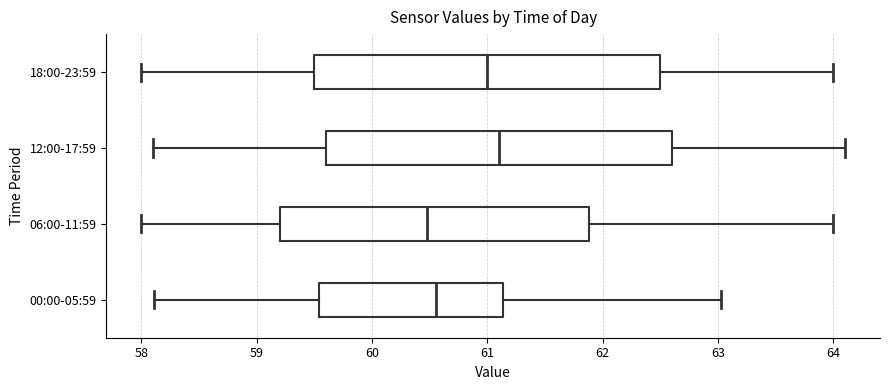

Reading bottom to top, transcribe this box plot: for each box, give where its median line is, the range the box spans, and where its two whiskers end, as read against the x-axis. The values are not printed on the chart, so give them approximately, as read against the axis.

00:00-05:59: median 60.6, box 59.5 to 61.1, whiskers 58.1 to 63.0
06:00-11:59: median 60.5, box 59.2 to 61.9, whiskers 58.0 to 64.0
12:00-17:59: median 61.1, box 59.6 to 62.6, whiskers 58.1 to 64.1
18:00-23:59: median 61.0, box 59.5 to 62.5, whiskers 58.0 to 64.0